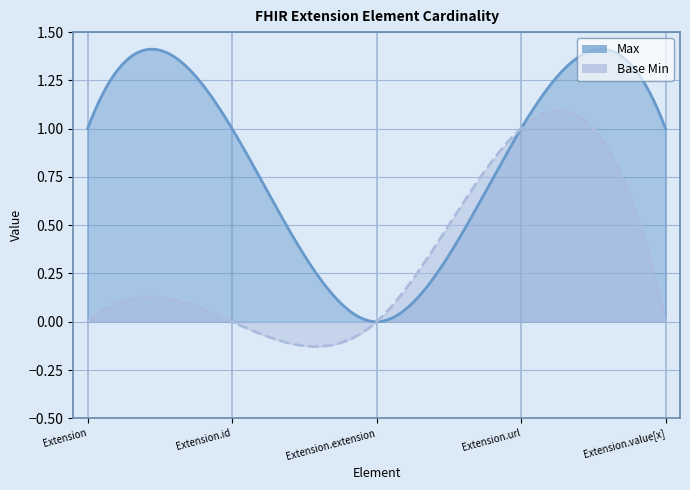

Is it true that Base Min equals 2 at Extension.url?

False